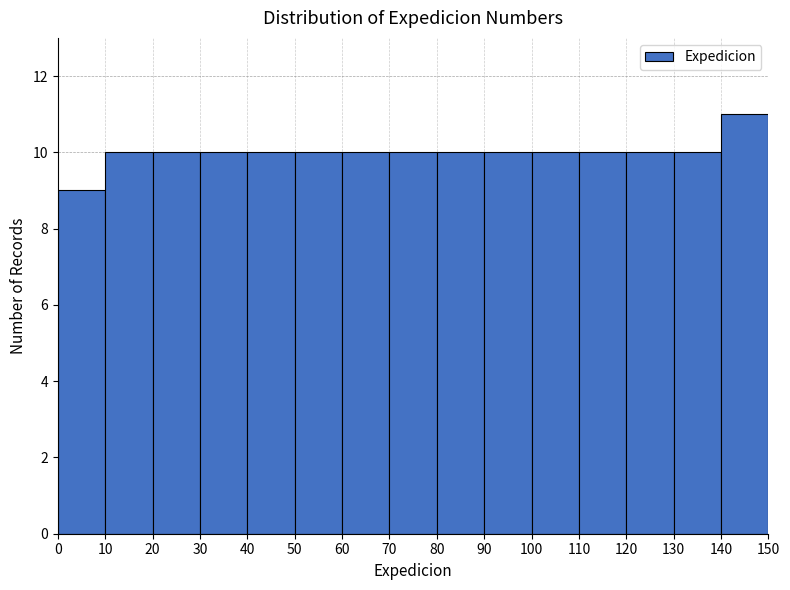

How tall is the bar that spans 30 to 40 on the x-axis? The values are not printed on the chart, so give them approximately, as read against the axis.

10